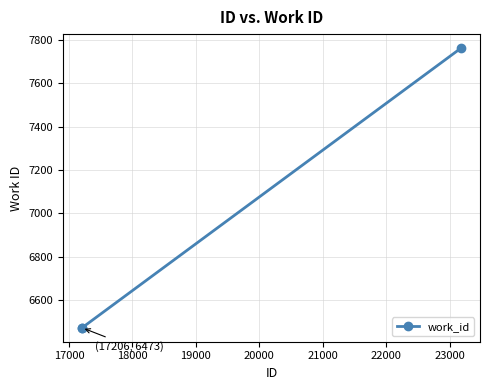

What is the value of the 1st point from the left?

6473